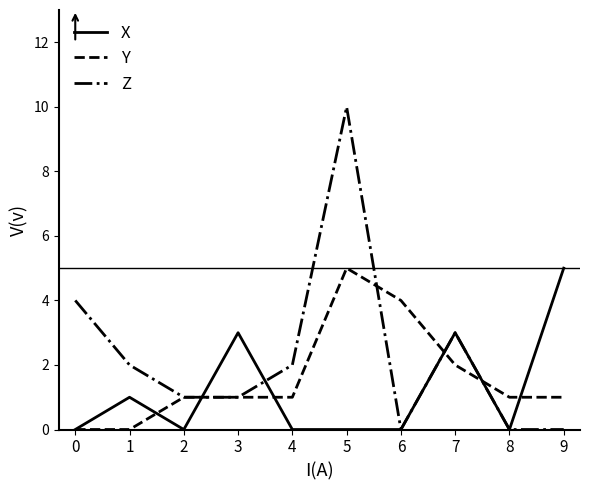

Reading left to right, list all the values displayed in this chart.

X: 0=0	1=1	2=0	3=3	4=0	5=0	6=0	7=3	8=0	9=5
Y: 0=0	1=0	2=1	3=1	4=1	5=5	6=4	7=2	8=1	9=1
Z: 0=4	1=2	2=1	3=1	4=2	5=10	6=0	7=3	8=0	9=0